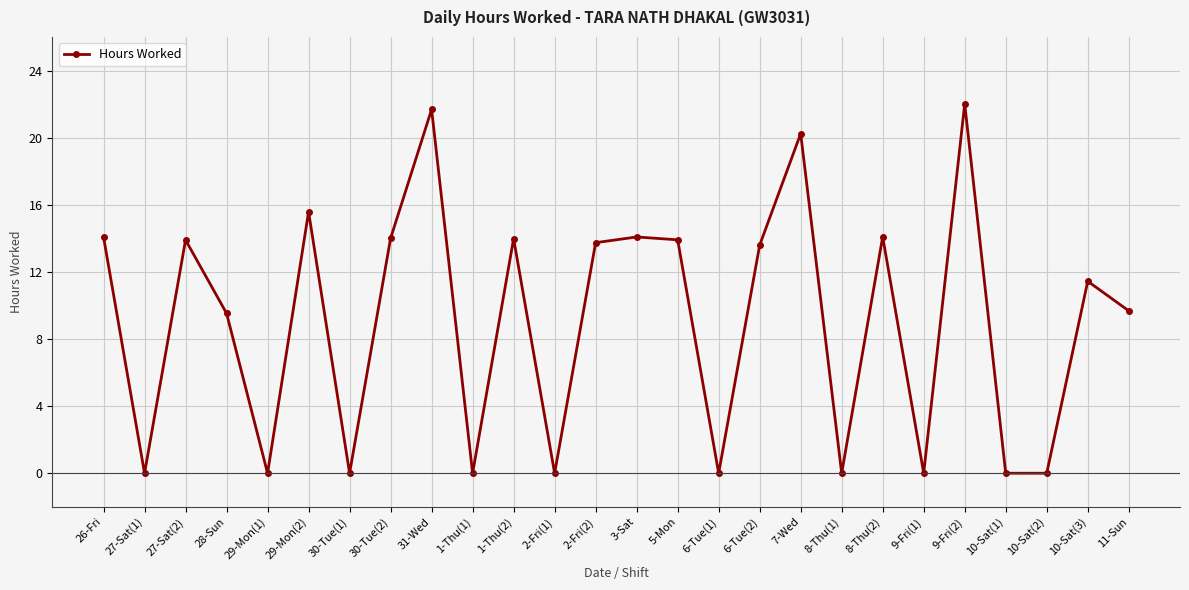

Which label corresponds to the largest value in the chart?

9-Fri(2)